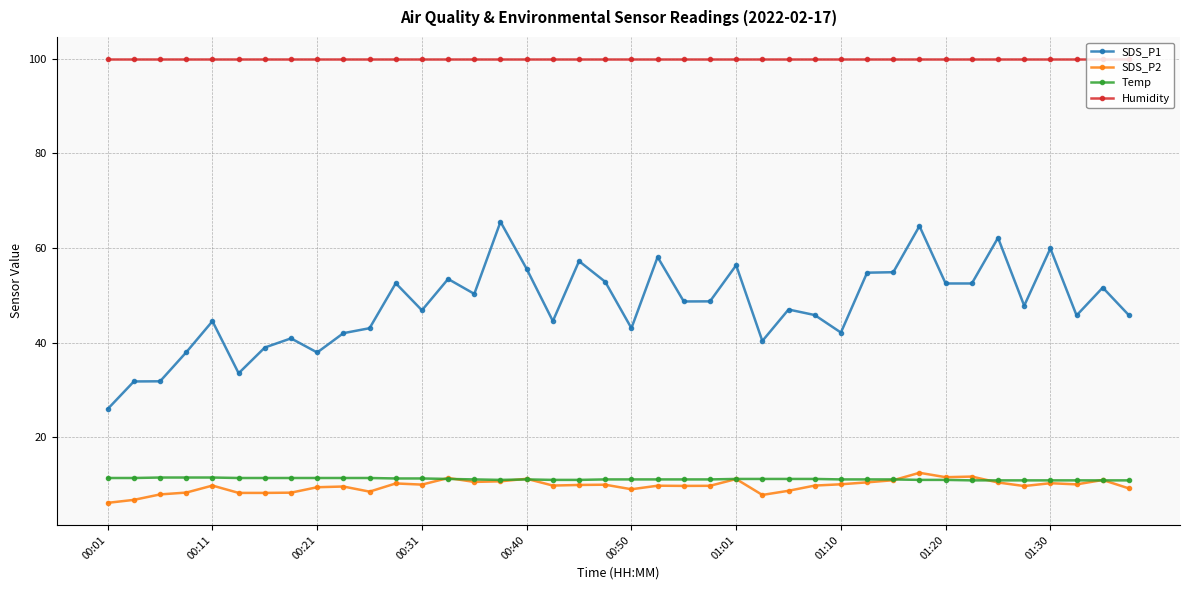

What is the value of the Humidity point at the 40th from the left?

99.9